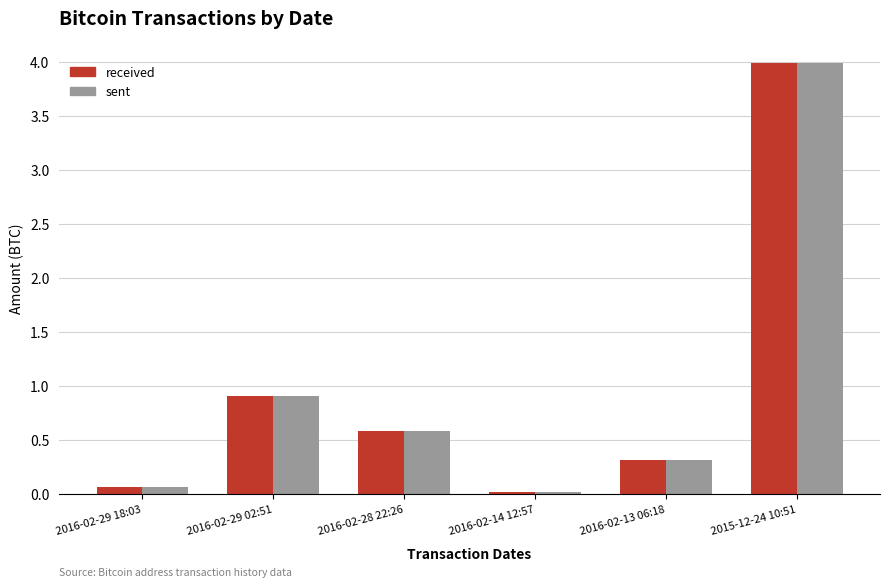

How many series are shown in this chart?

2